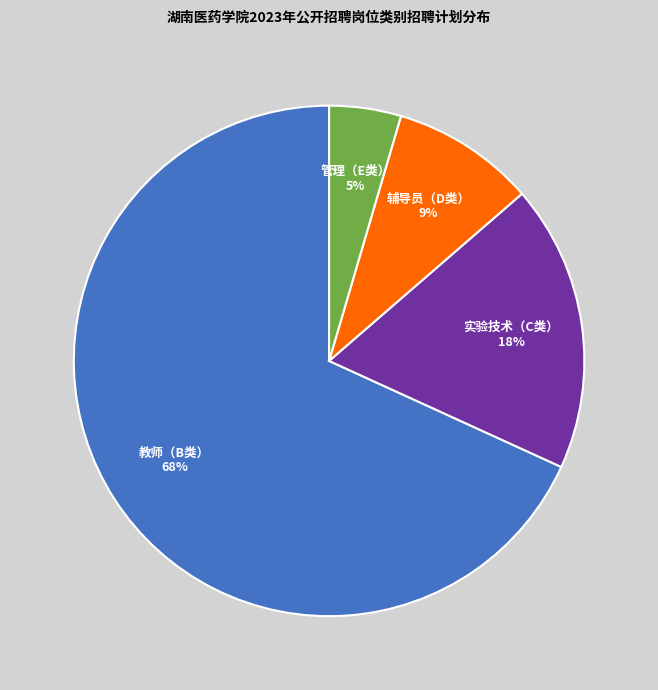

How many segments does this pie chart have?

4